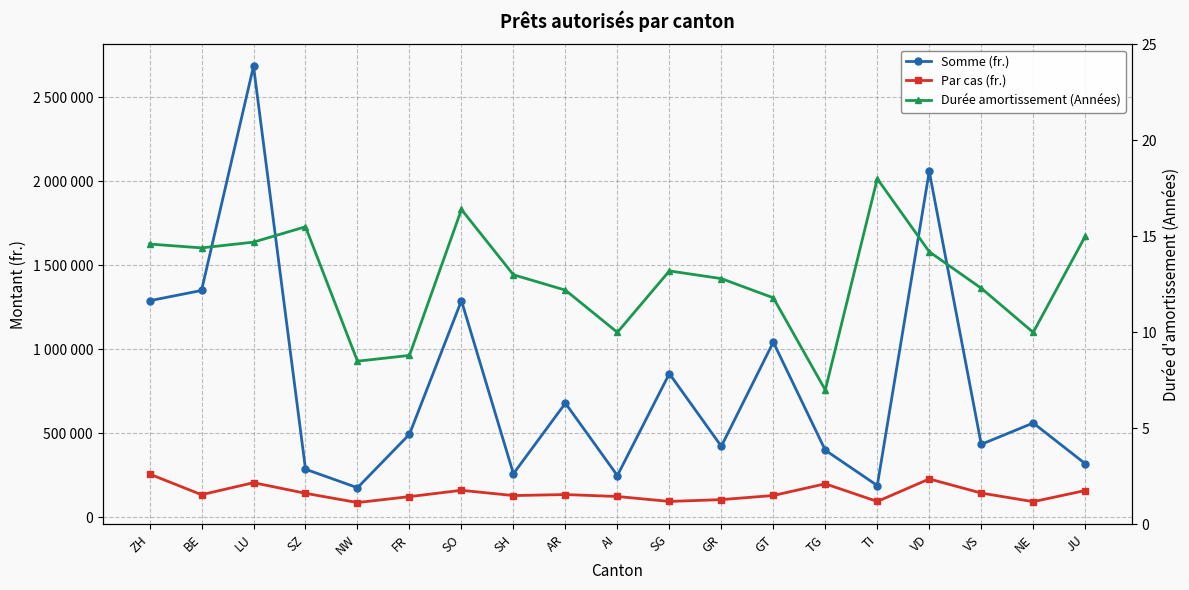

At how many categories does at least one series exceed 1950733?

2